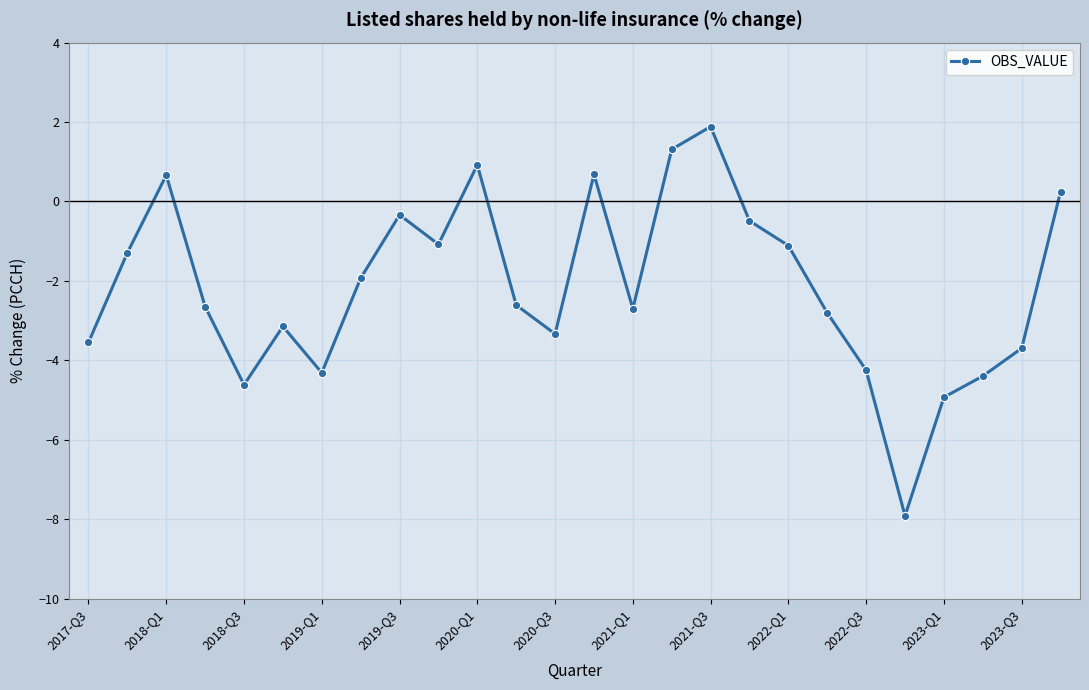

True or false: there are more than 2 points higher than both neighbors.

True